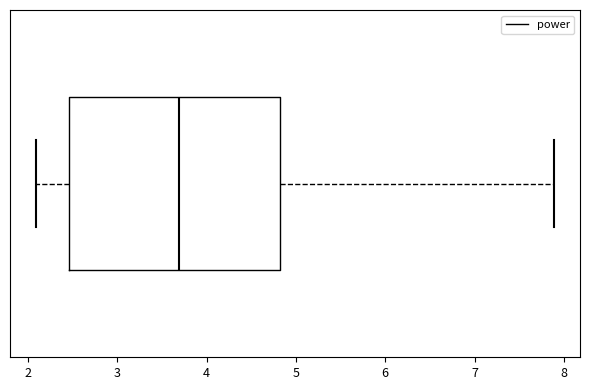

Read this box plot against the x-axis: the position of the median line, the range covered by the box, and the ends of both whiskers. The values are not printed on the chart, so give them approximately, as read against the axis.

median 3.7, box 2.5 to 4.8, whiskers 2.1 to 7.9